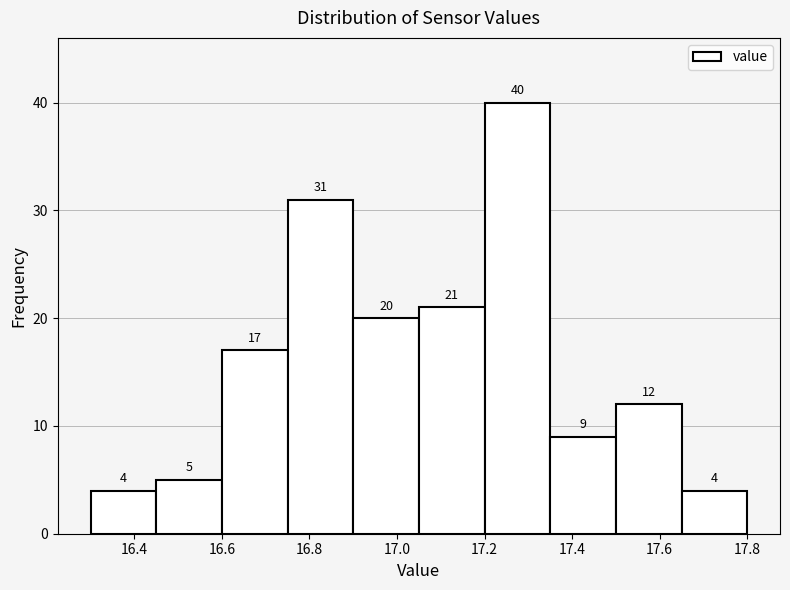

Reading left to right, transcribe this chart: for each bar, give the range it covers on the x-axis and its height. The bar edges are not printed on the chart, so give them approximately, as read against the axis.

16.30 to 16.45: 4
16.45 to 16.60: 5
16.60 to 16.75: 17
16.75 to 16.90: 31
16.90 to 17.05: 20
17.05 to 17.20: 21
17.20 to 17.35: 40
17.35 to 17.50: 9
17.50 to 17.65: 12
17.65 to 17.80: 4